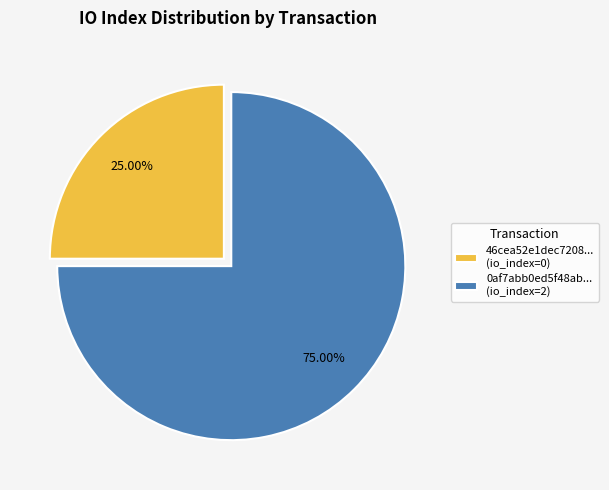

Which category accounts for the majority?

0af7abb0ed5f48ab... (io_index=2)